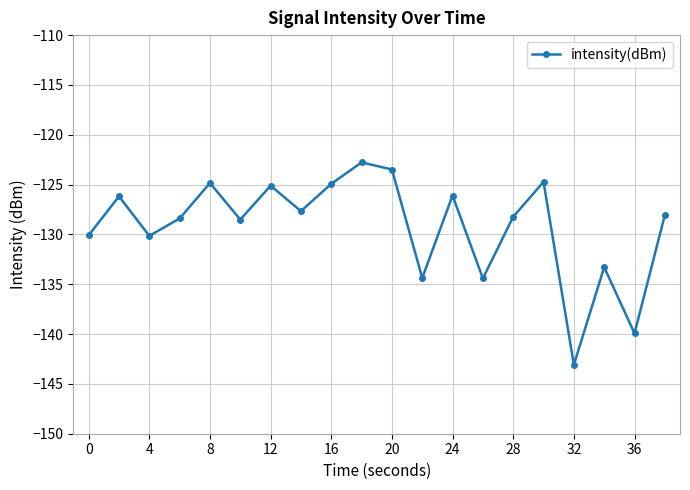

What is the difference between the second highest and minimum values?

19.6